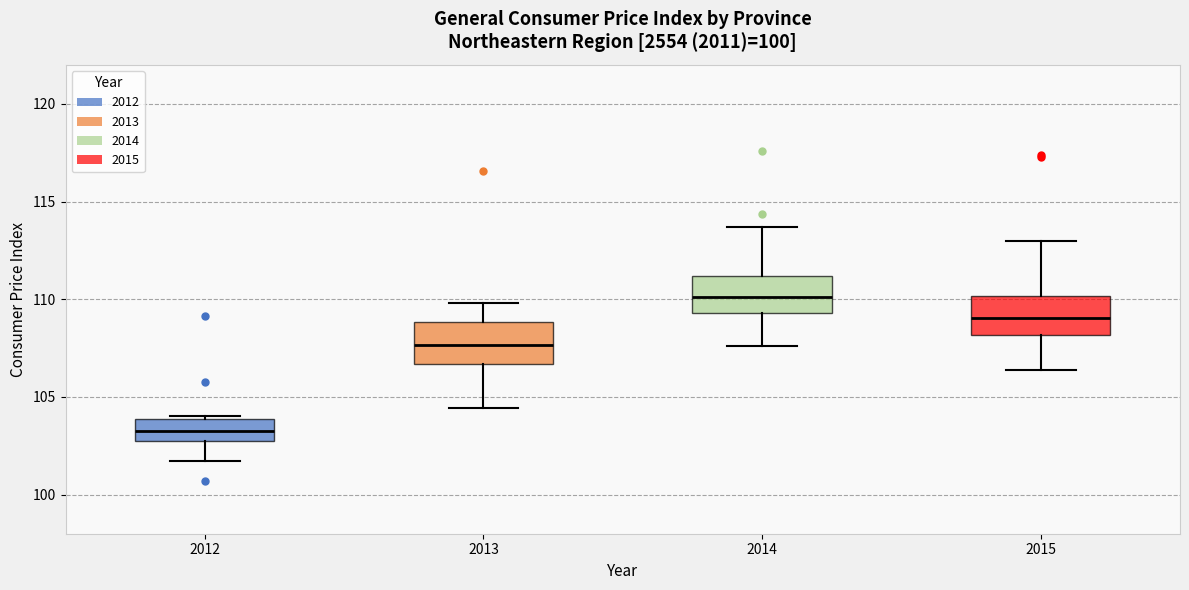

Where is the lower edge of the box at x = 2015 on the y-axis? The values are not printed on the chart, so give them approximately, as read against the axis.

108.0